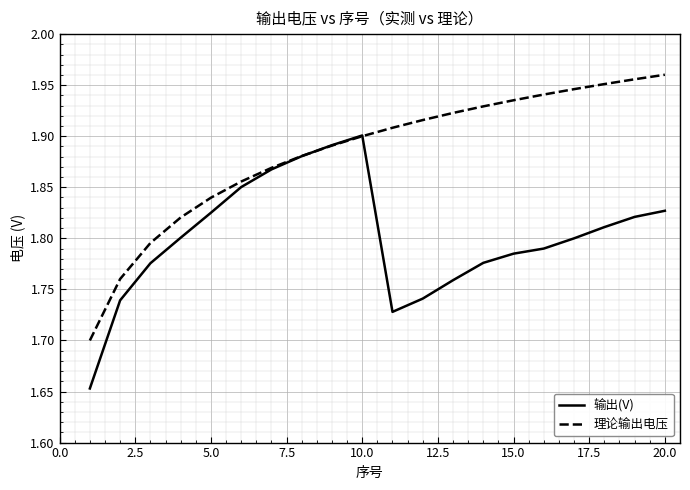

Rank the series by their maximum value, from lowest to highest.

输出(V), 理论输出电压